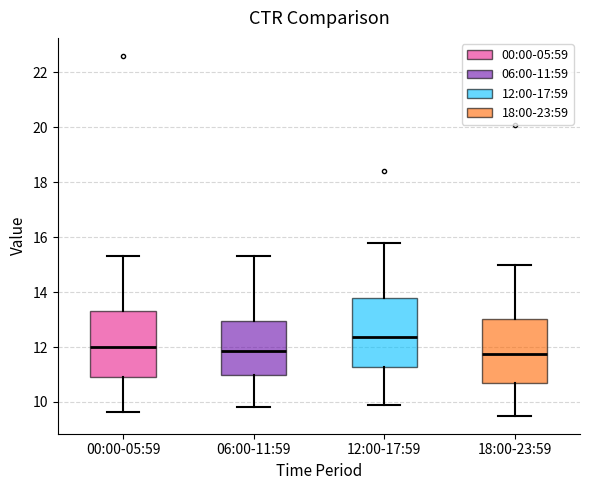

Reading left to right, read every box against the y-axis: the position of its median line, the range the box covers, and the ends of its whiskers. The values are not printed on the chart, so give them approximately, as read against the axis.

00:00-05:59: median 12.0, box 11.0 to 13.2, whiskers 9.6 to 15.4
06:00-11:59: median 11.8, box 11.0 to 13.0, whiskers 9.8 to 15.4
12:00-17:59: median 12.4, box 11.2 to 13.8, whiskers 10.0 to 15.8
18:00-23:59: median 11.8, box 10.6 to 13.0, whiskers 9.6 to 15.0